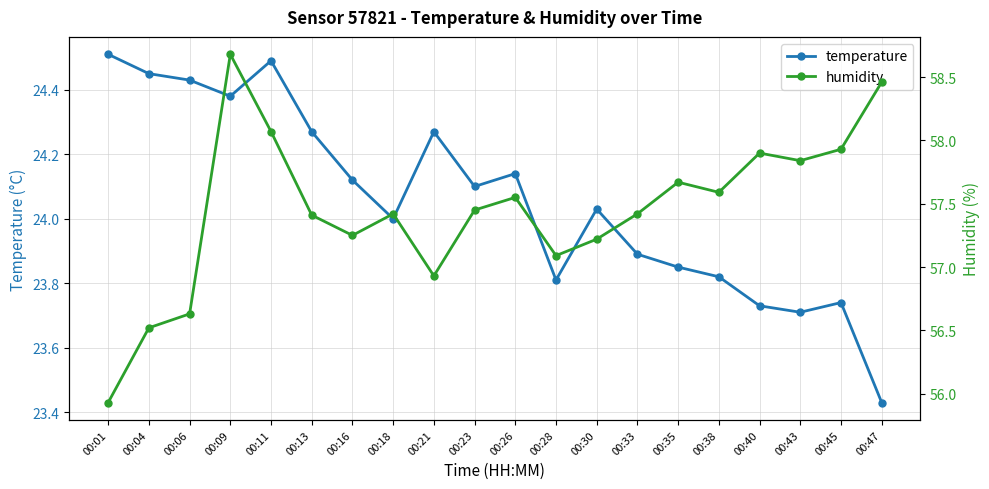

The temperature series shows 23.9 at 00:35. True or false?

True